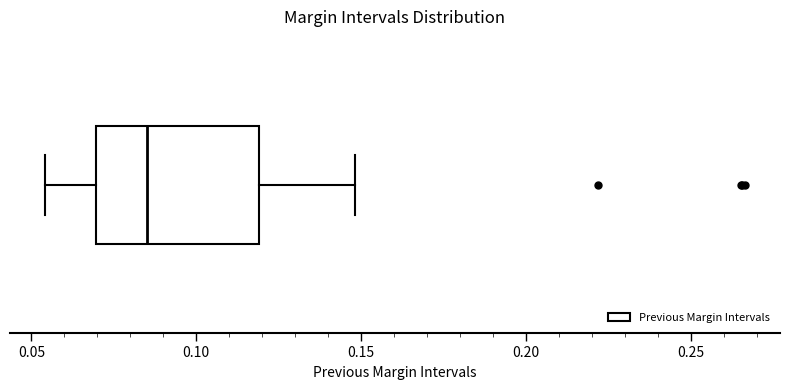

Where does the median line of the box sit on the x-axis? The values are not printed on the chart, so give them approximately, as read against the axis.

0.085